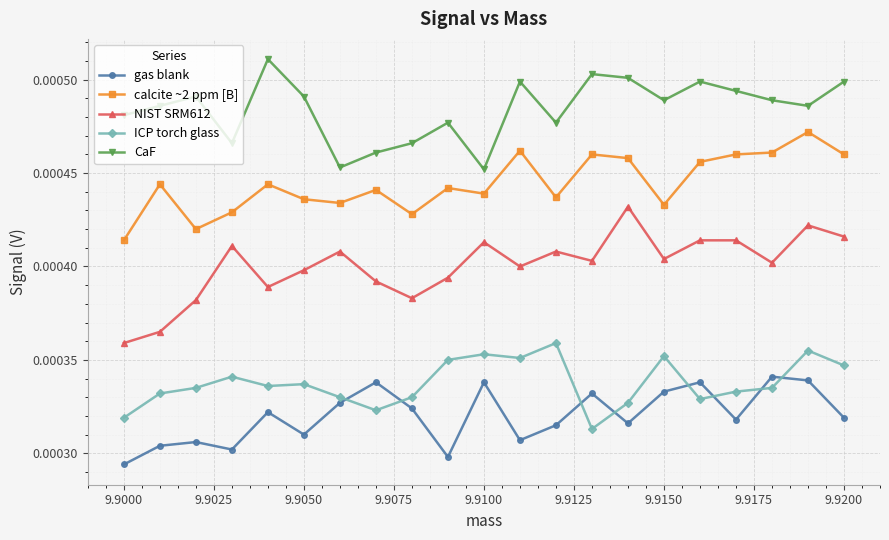

True or false: ICP torch glass and NIST SRM612 cross at least once.

False